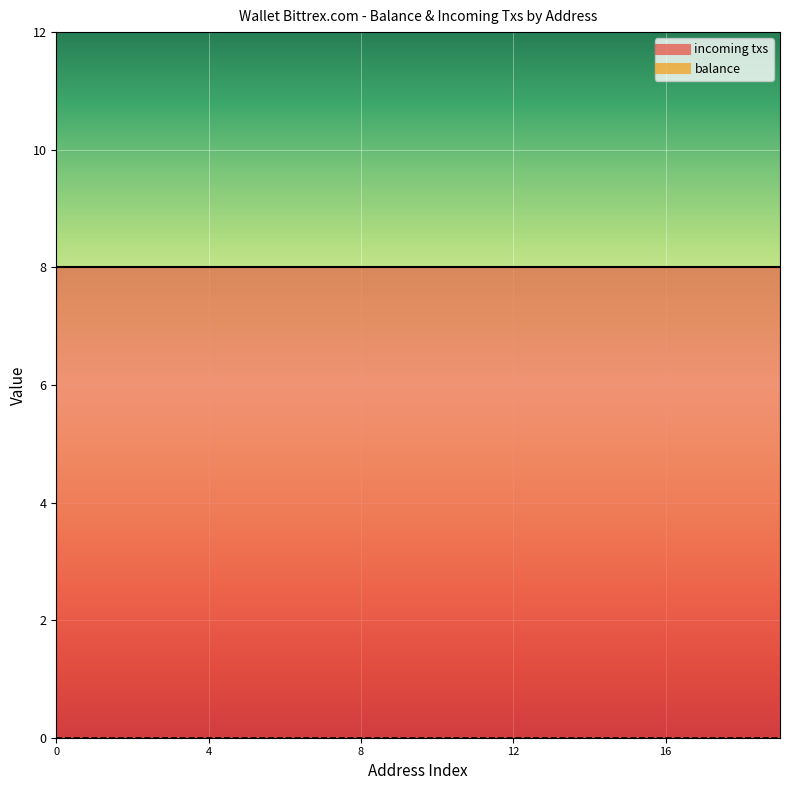

Which series has the largest total across all categories?

incoming txs